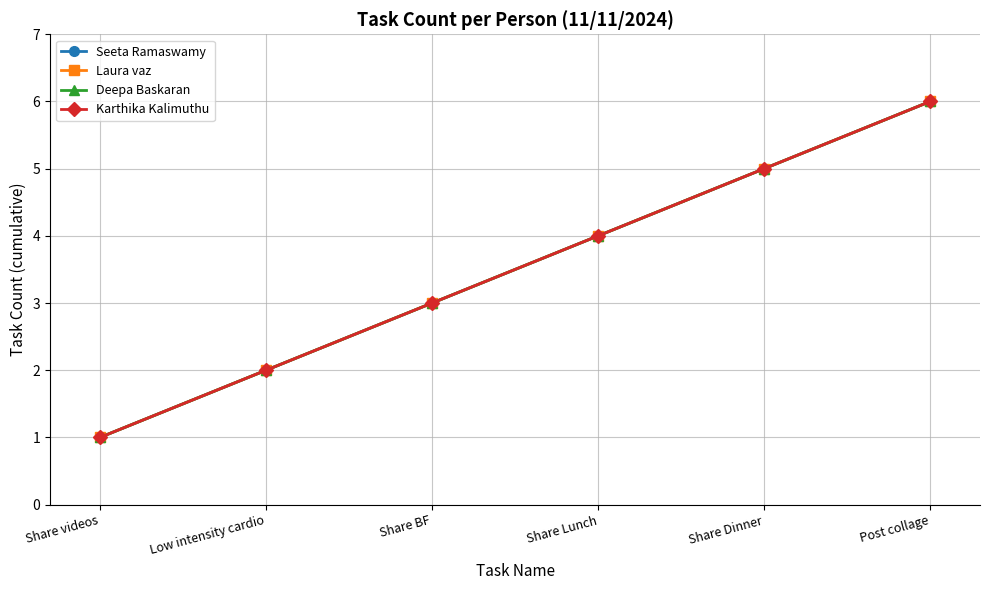

Rank the series by their maximum value, from lowest to highest.

Seeta Ramaswamy, Laura vaz, Deepa Baskaran, Karthika Kalimuthu